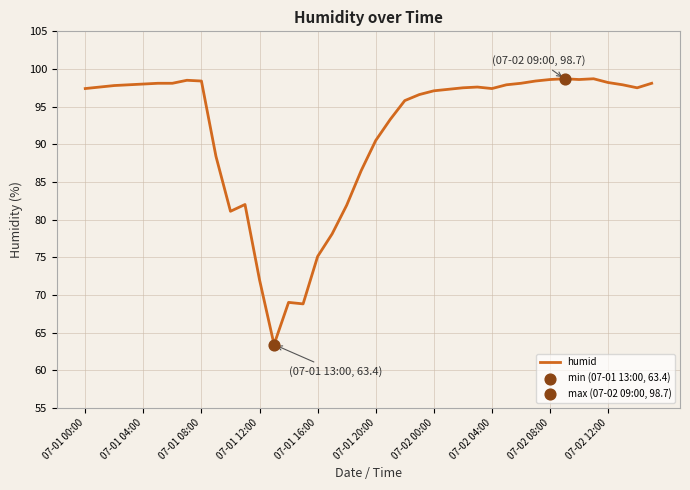

What is the minimum value shown in the chart?

63.4